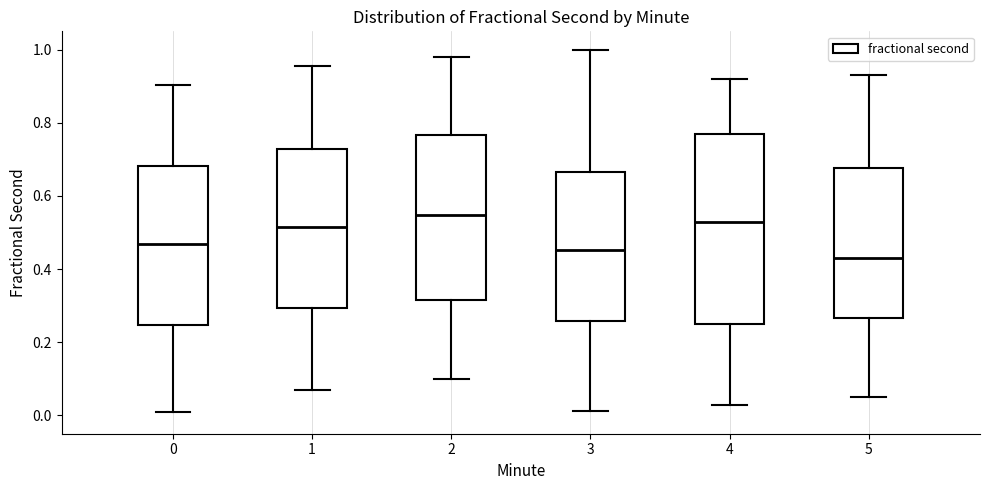

Where does the lower whisker of the box at x = 2 end on the y-axis? The values are not printed on the chart, so give them approximately, as read against the axis.

0.10